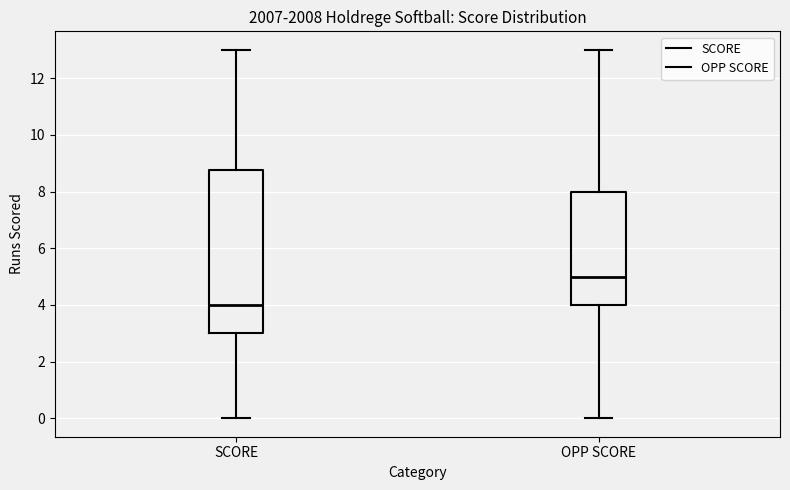

Reading left to right, read every box against the y-axis: the position of its median line, the range the box covers, and the ends of its whiskers. The values are not printed on the chart, so give them approximately, as read against the axis.

SCORE: median 4.0, box 3.0 to 8.8, whiskers 0.0 to 13.0
OPP SCORE: median 5.0, box 4.0 to 8.0, whiskers 0.0 to 13.0